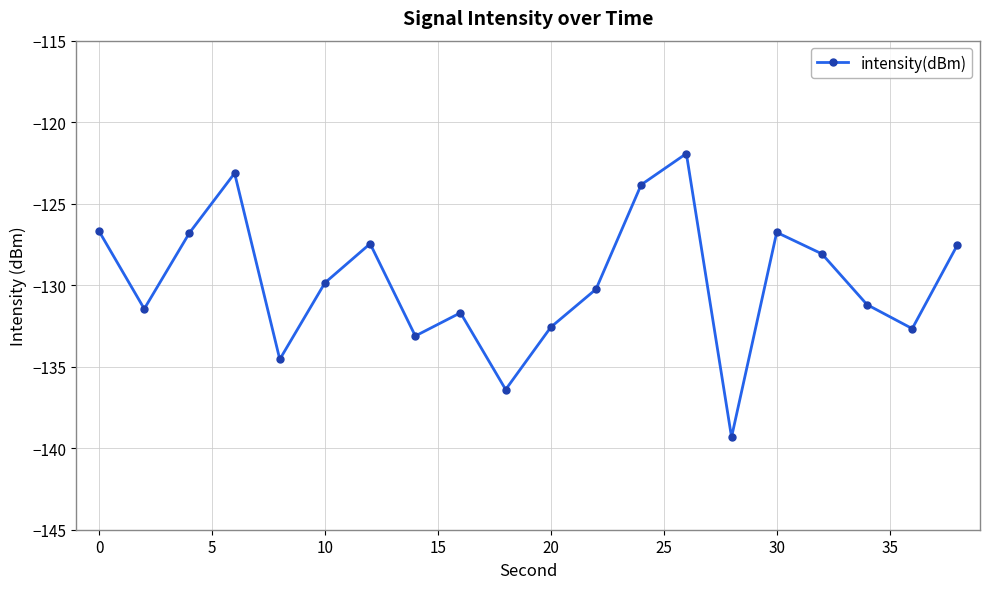

What is the smallest value displayed?

-139.3